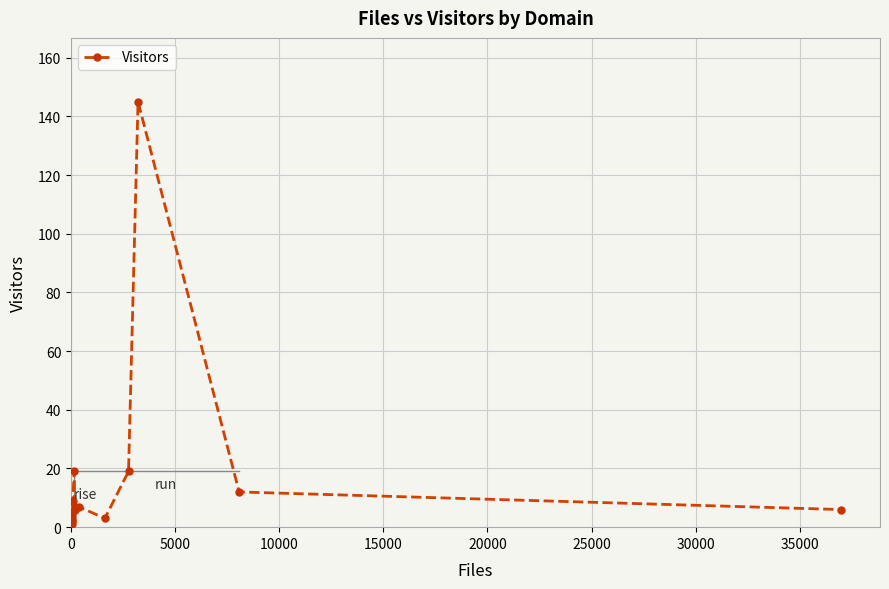

True or false: Visitors has more than 1 points higher than both neighbors.

True